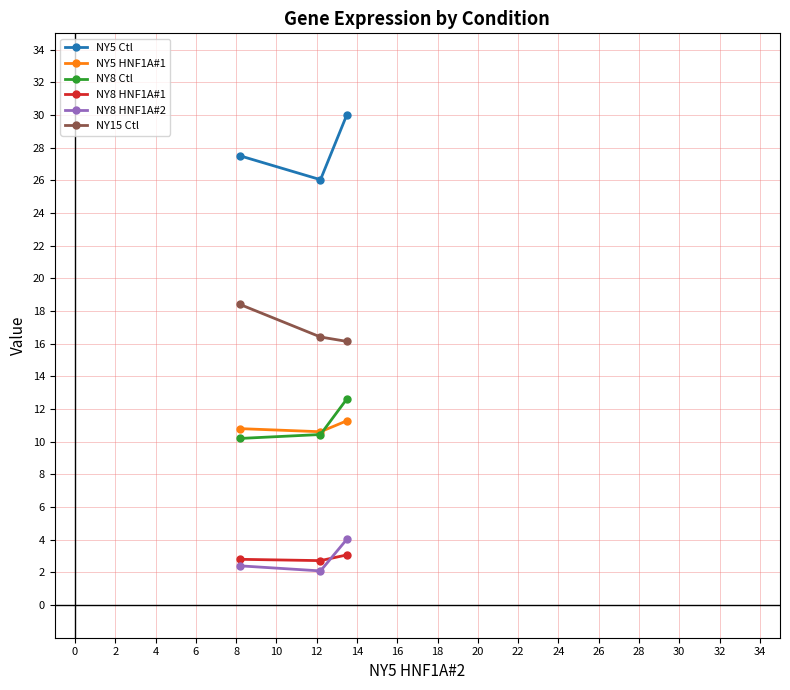

What is the maximum value for NY5 Ctl?

30.0